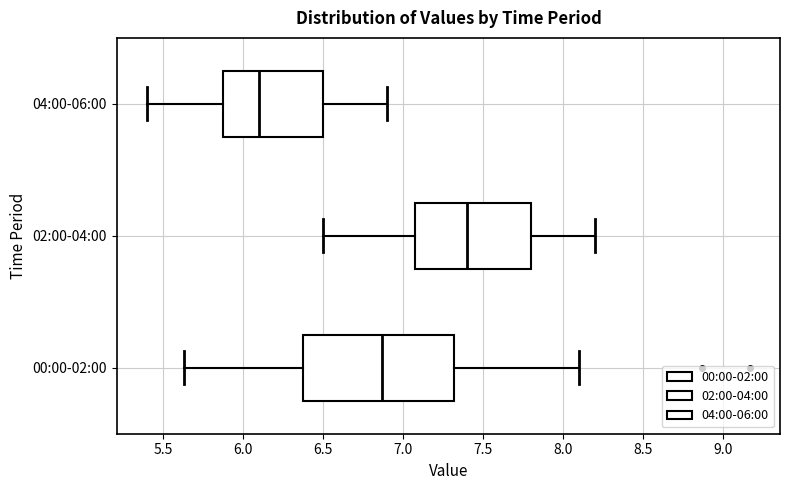

Reading bottom to top, transcribe this box plot: for each box, give where its median line is, the range the box spans, and where its two whiskers end, as read against the x-axis. The values are not printed on the chart, so give them approximately, as read against the axis.

00:00-02:00: median 6.85, box 6.40 to 7.30, whiskers 5.65 to 8.10
02:00-04:00: median 7.40, box 7.10 to 7.80, whiskers 6.50 to 8.20
04:00-06:00: median 6.10, box 5.90 to 6.50, whiskers 5.40 to 6.90